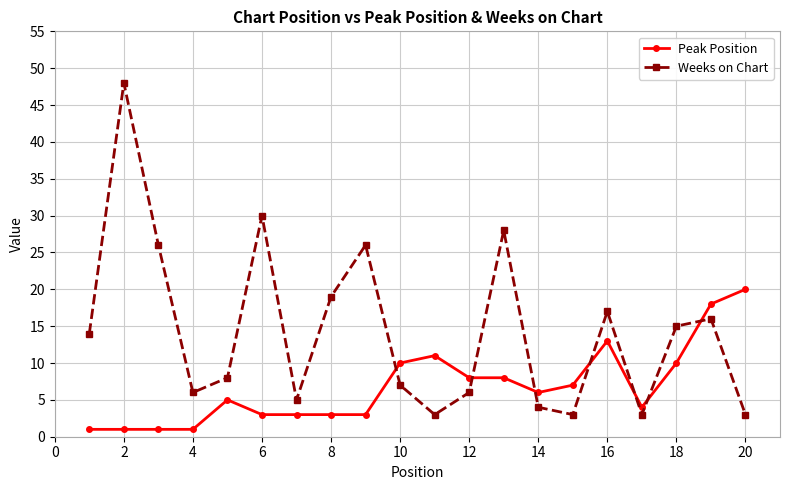

How many lines are shown in the chart?

2